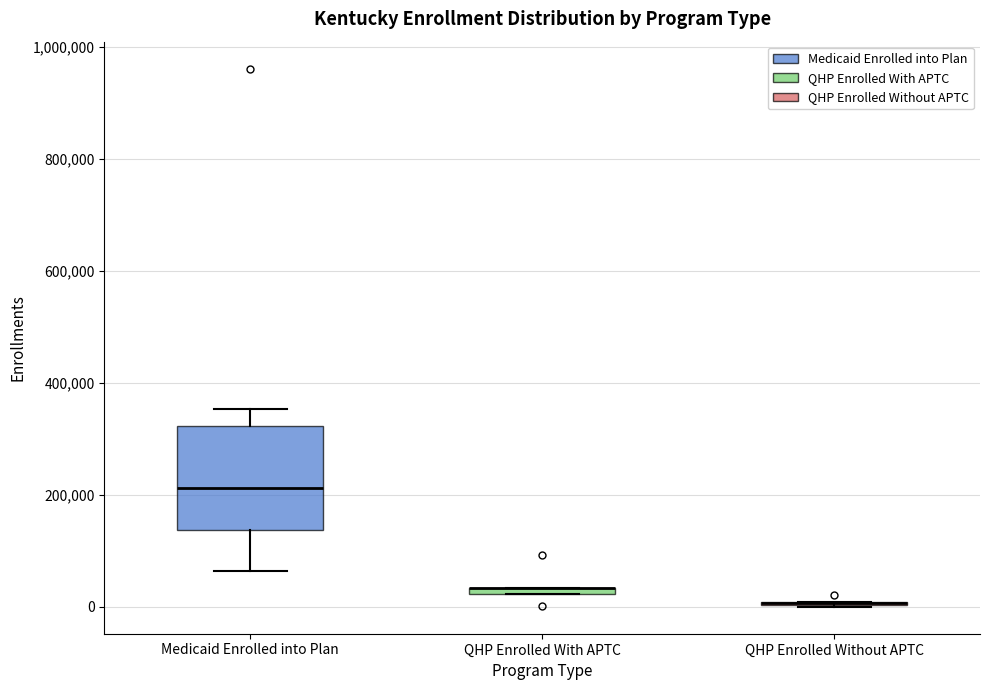

Where is the upper edge of the box for QHP Enrolled With APTC on the y-axis? The values are not printed on the chart, so give them approximately, as read against the axis.

40000